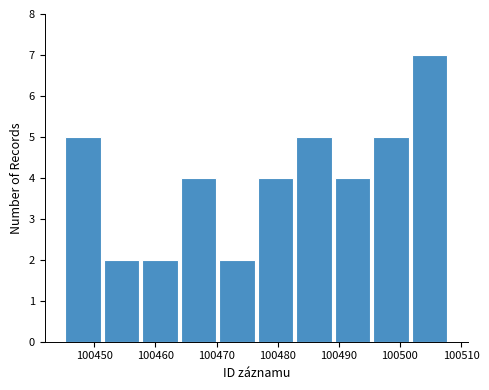

Over which range of the x-axis is the bar tallest?

100501.7 to 100508.0